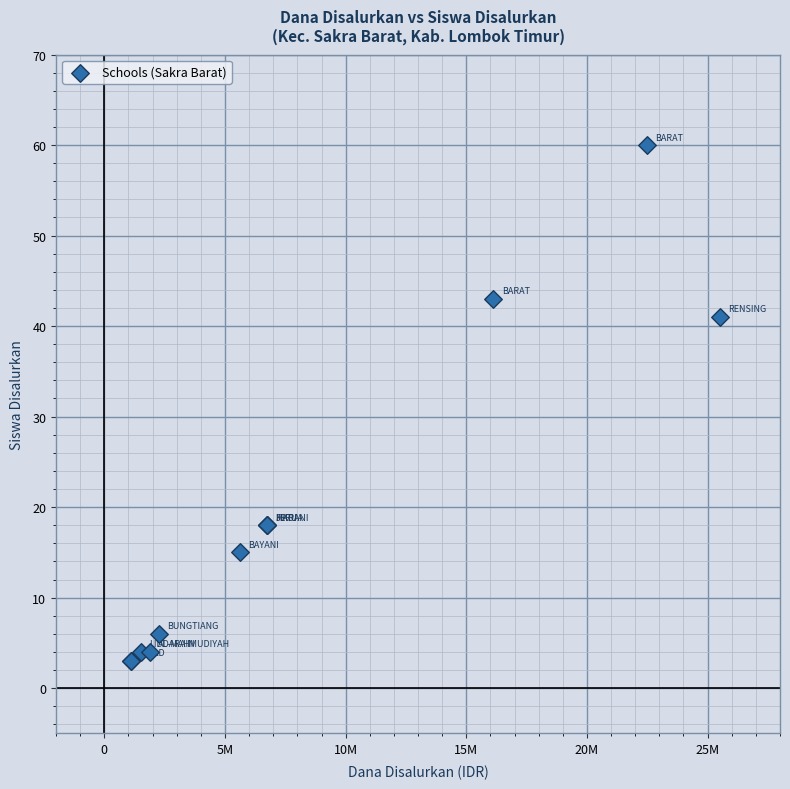

What Y value in the scatter plot is closest to 31?

41